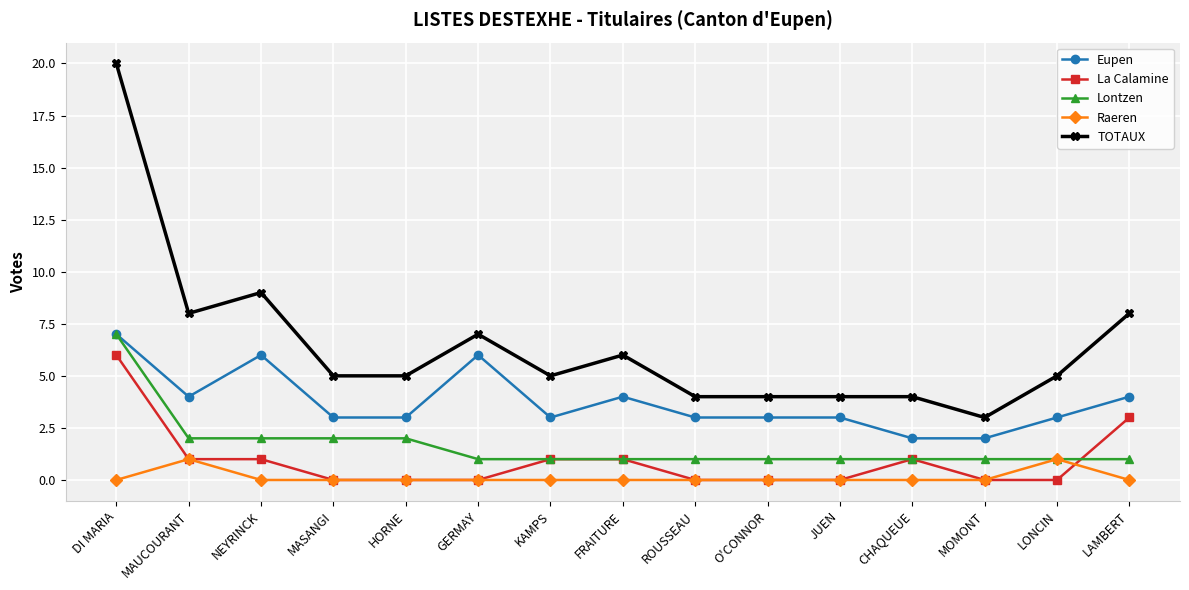

At which category does TOTAUX reach its first local valley?

MAUCOURANT